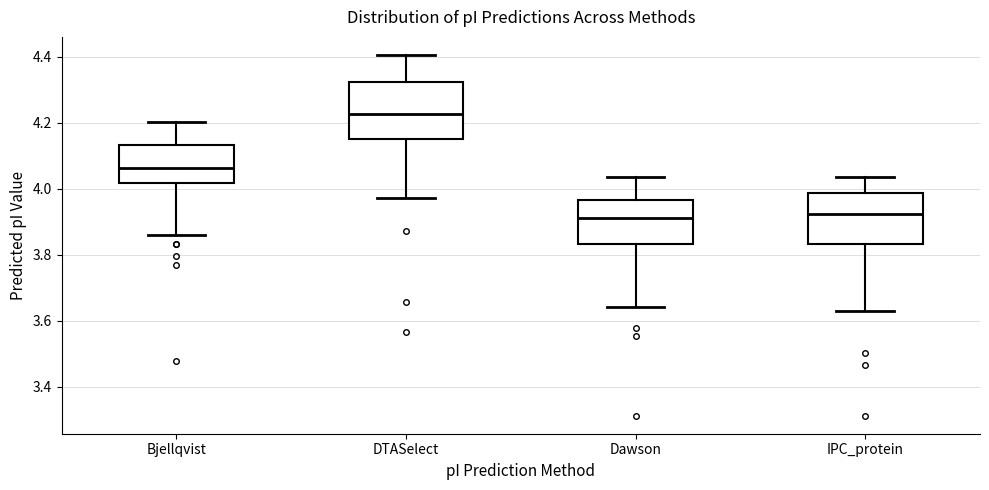

Reading left to right, transcribe this box plot: for each box, give where its median line is, the range the box spans, and where its two whiskers end, as read against the y-axis. The values are not printed on the chart, so give them approximately, as read against the axis.

Bjellqvist: median 4.06, box 4.02 to 4.14, whiskers 3.86 to 4.20
DTASelect: median 4.22, box 4.16 to 4.32, whiskers 3.98 to 4.40
Dawson: median 3.92, box 3.84 to 3.96, whiskers 3.64 to 4.04
IPC_protein: median 3.92, box 3.84 to 3.98, whiskers 3.64 to 4.04